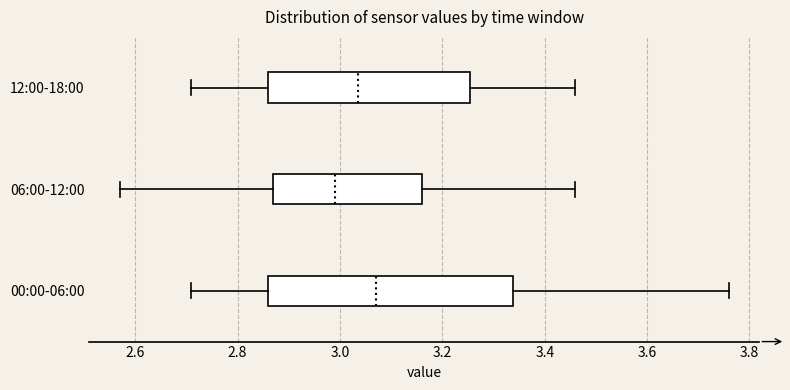

Which box's median line is the furthest to the right?

00:00-06:00